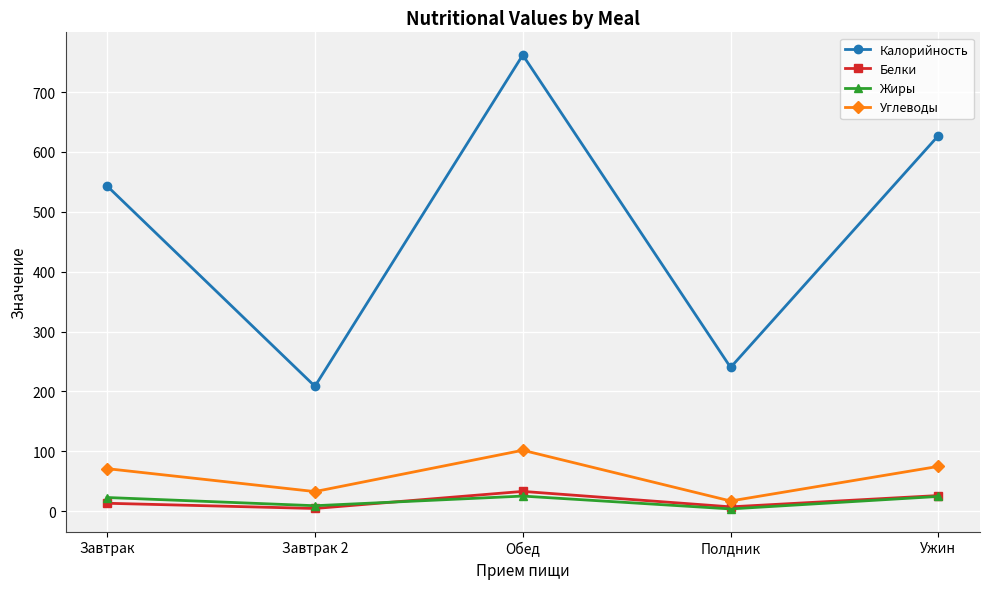

What is the maximum value shown in the chart?

761.8